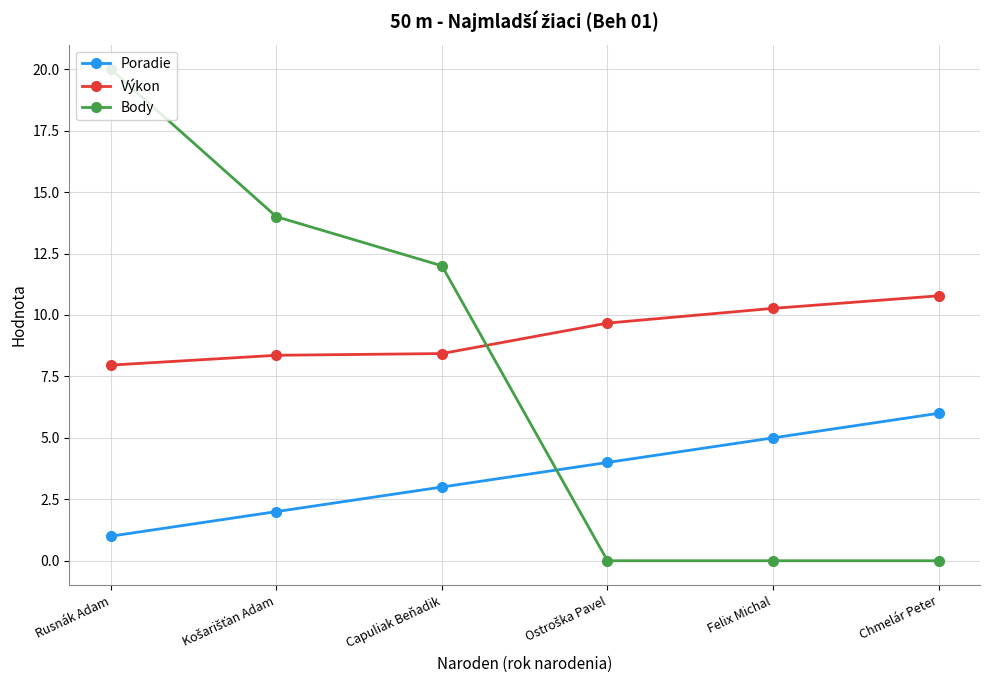

True or false: Výkon and Poradie intersect in this chart.

False